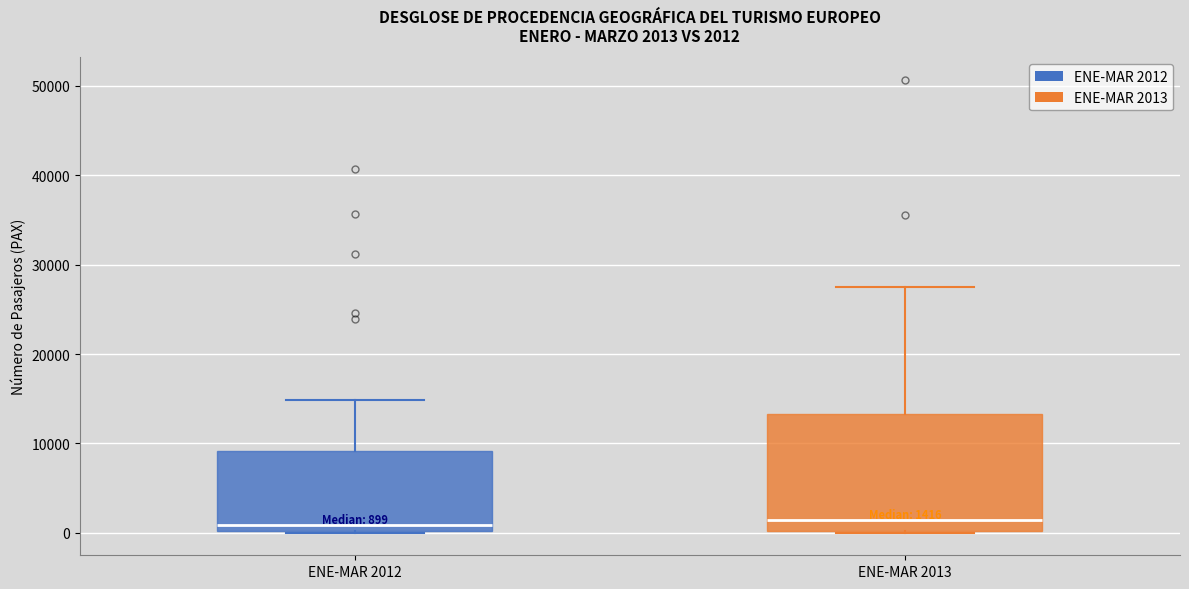

Which box is the tallest, from its lower edge to its upper edge?

ENE-MAR 2013